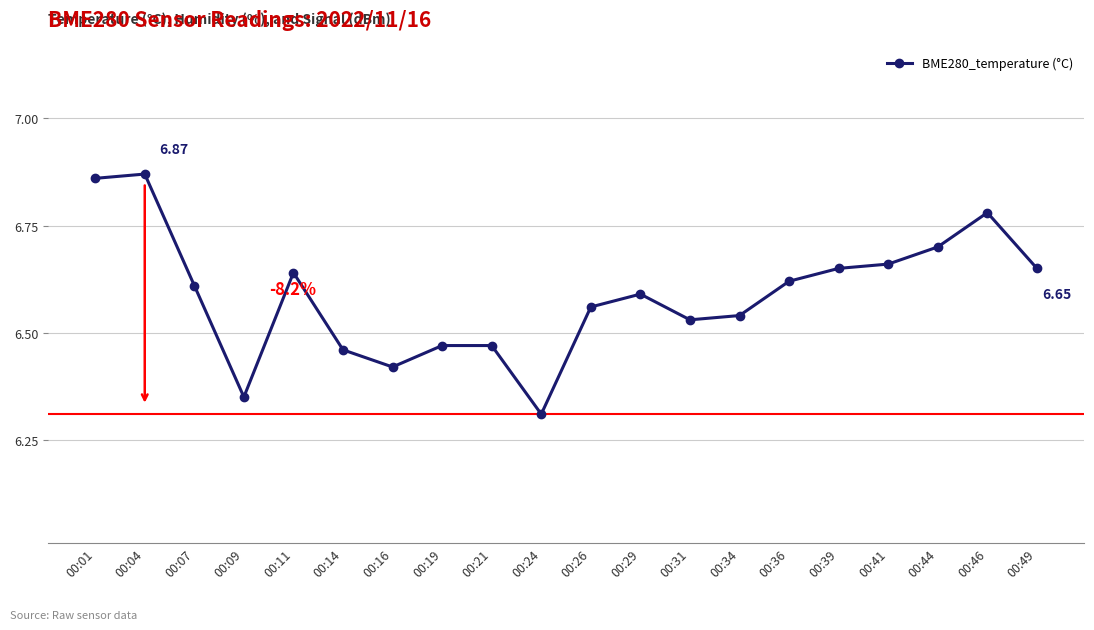

What is the ratio of the value at 00:49 to the value at 00:21?

1.0